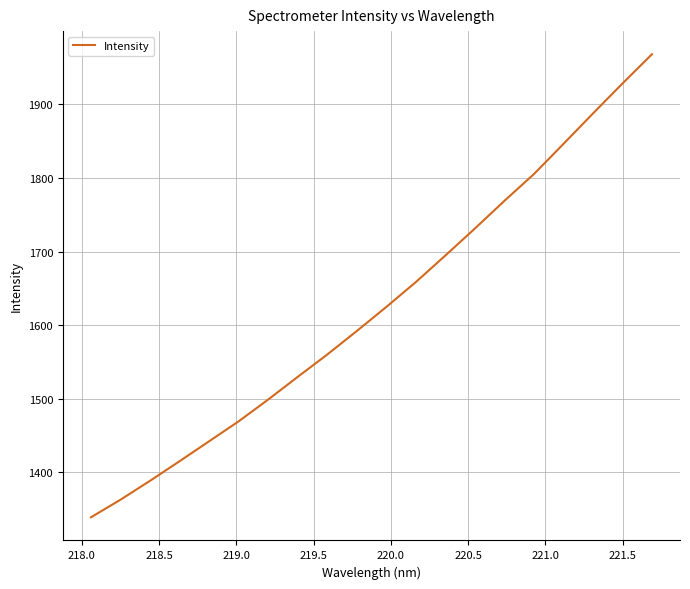

What is the minimum value shown in the chart?

1338.9